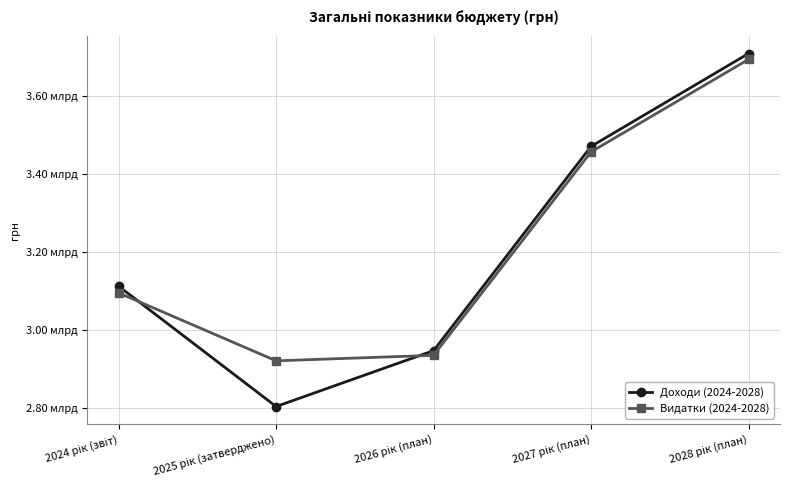

What are all the series names shown in the legend?

Доходи (2024-2028), Видатки (2024-2028)